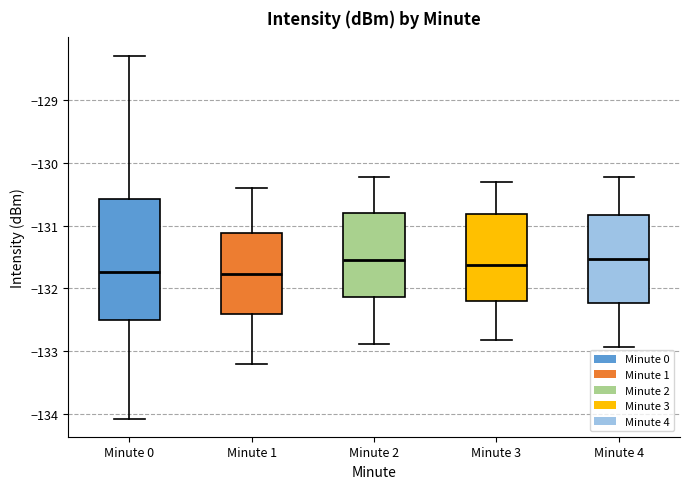

Which box is the tallest, from its lower edge to its upper edge?

Minute 0